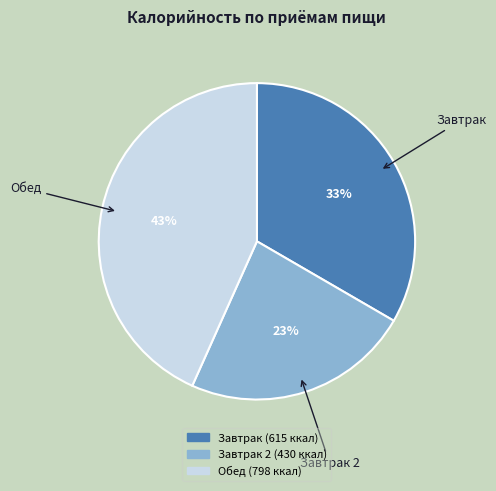

How many segments does this pie chart have?

3